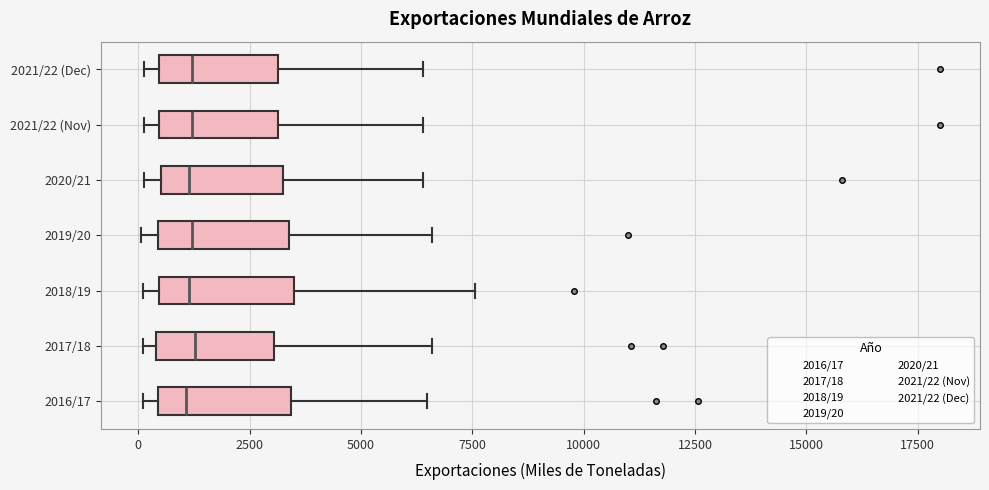

Where does the right whisker of the box for 2021/22 (Dec) end on the x-axis? The values are not printed on the chart, so give them approximately, as read against the axis.

6500